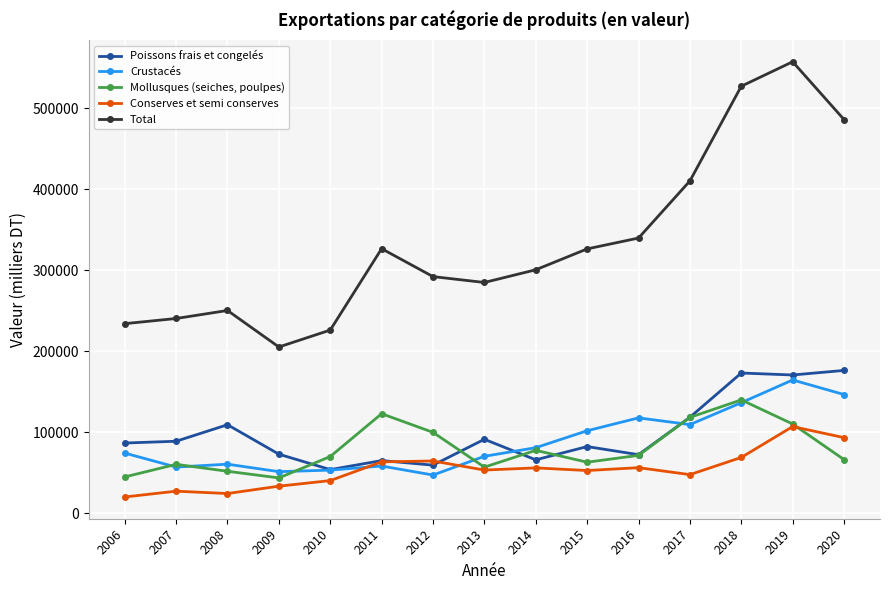

Which series ends up on top after the final intersection of Poissons frais et congelés and Conserves et semi conserves?

Poissons frais et congelés